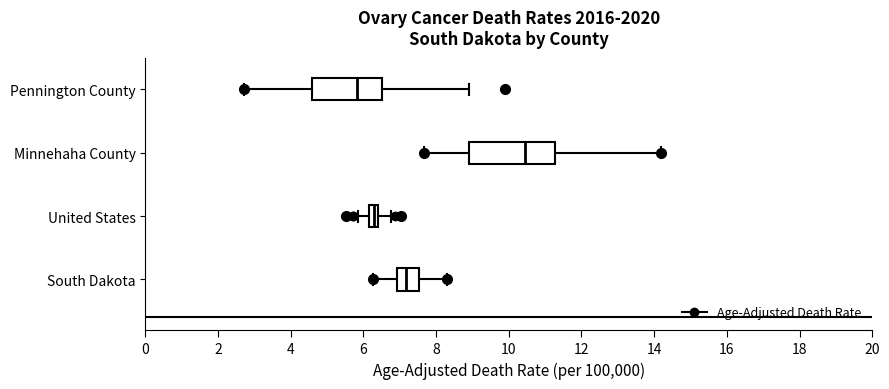

Which box is the widest, from its left edge to its right edge?

Minnehaha County